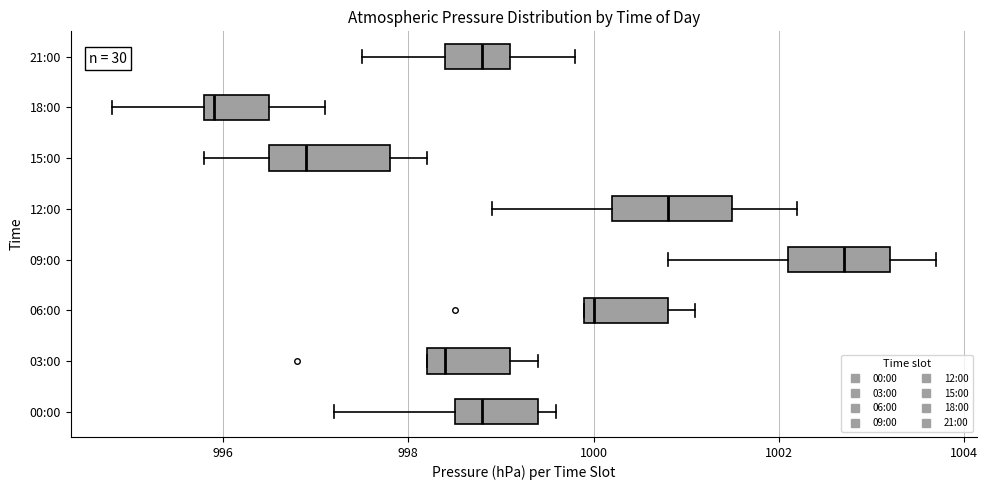

Reading bottom to top, read every box against the x-axis: the position of its median line, the range the box covers, and the ends of its whiskers. The values are not printed on the chart, so give them approximately, as read against the axis.

00:00: median 998.8, box 998.6 to 999.4, whiskers 997.2 to 999.6
03:00: median 998.4, box 998.2 to 999.2, whiskers 998.2 to 999.4
06:00: median 1000.0 (just right of the box's left edge), box 1000.0 to 1000.8, whiskers 1000.0 to 1001.2
09:00: median 1002.8, box 1002.2 to 1003.2, whiskers 1000.8 to 1003.8
12:00: median 1000.8, box 1000.2 to 1001.6, whiskers 999.0 to 1002.2
15:00: median 997.0, box 996.6 to 997.8, whiskers 995.8 to 998.2
18:00: median 996.0, box 995.8 to 996.6, whiskers 994.8 to 997.2
21:00: median 998.8, box 998.4 to 999.2, whiskers 997.6 to 999.8